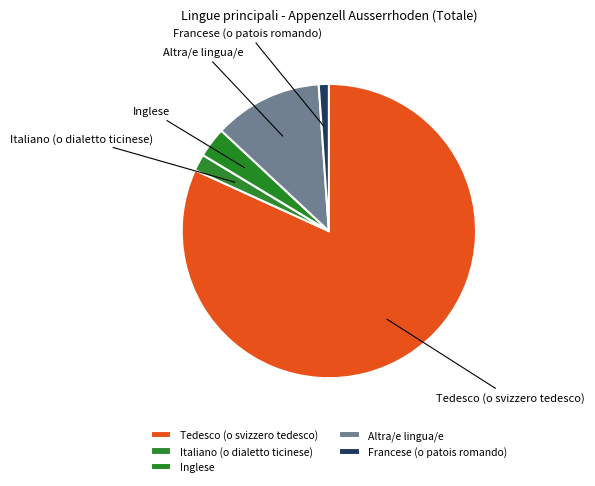

Is there a majority slice in this chart?

Yes